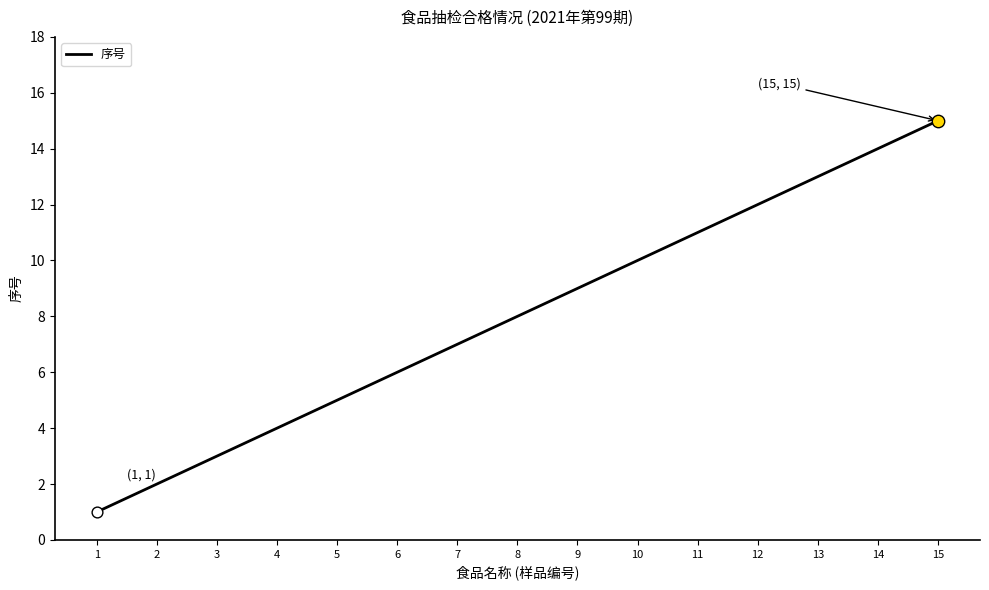

What is the change in value from 1 to 8?

+7